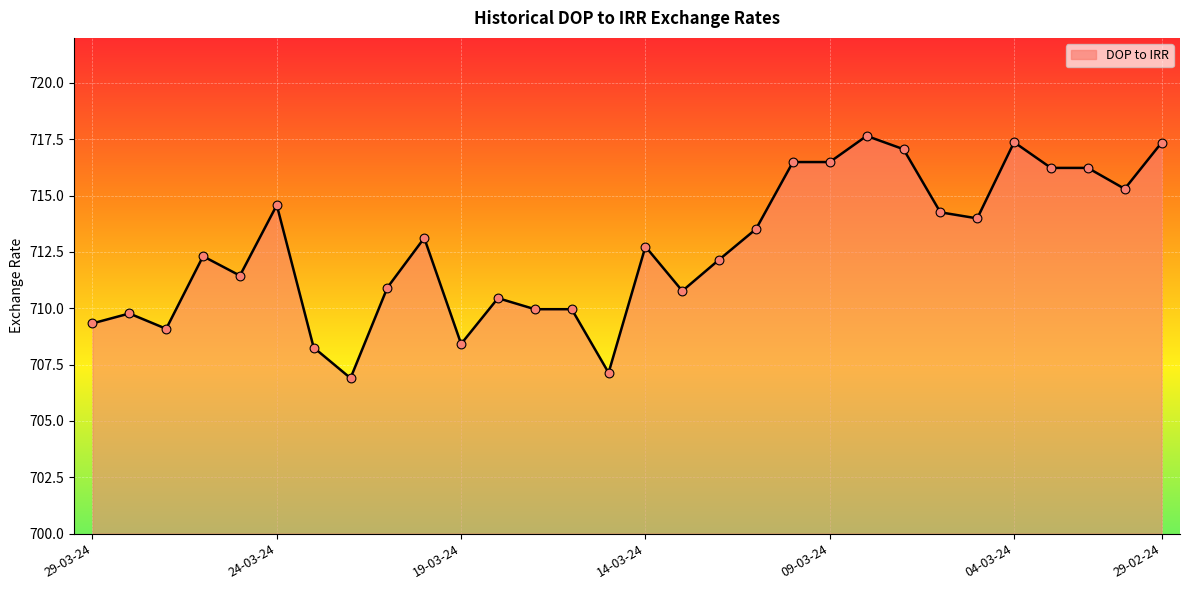

What is the smallest value displayed?

706.9